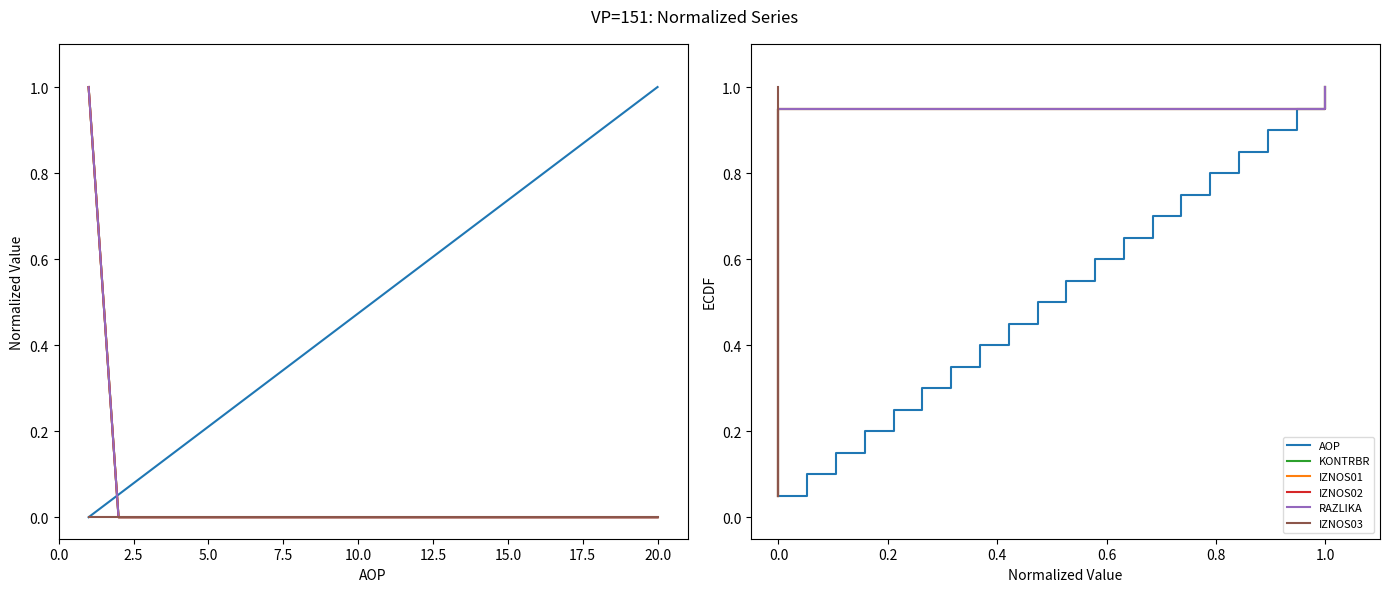

Is the value of IZNOS03 at 22.5 greater than the value of AOP at 22.5?

No